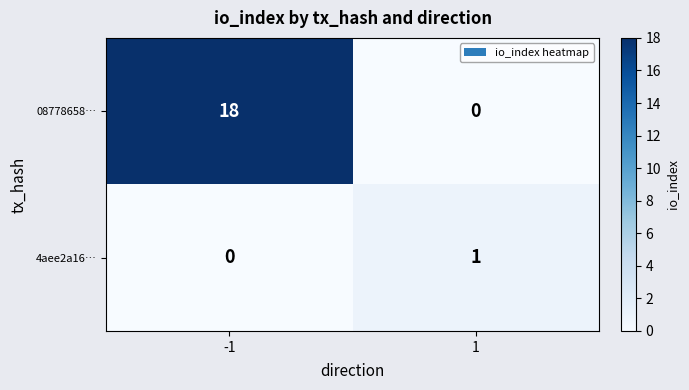

Is it true that 4aee2a16… equals 1 at 1?

True